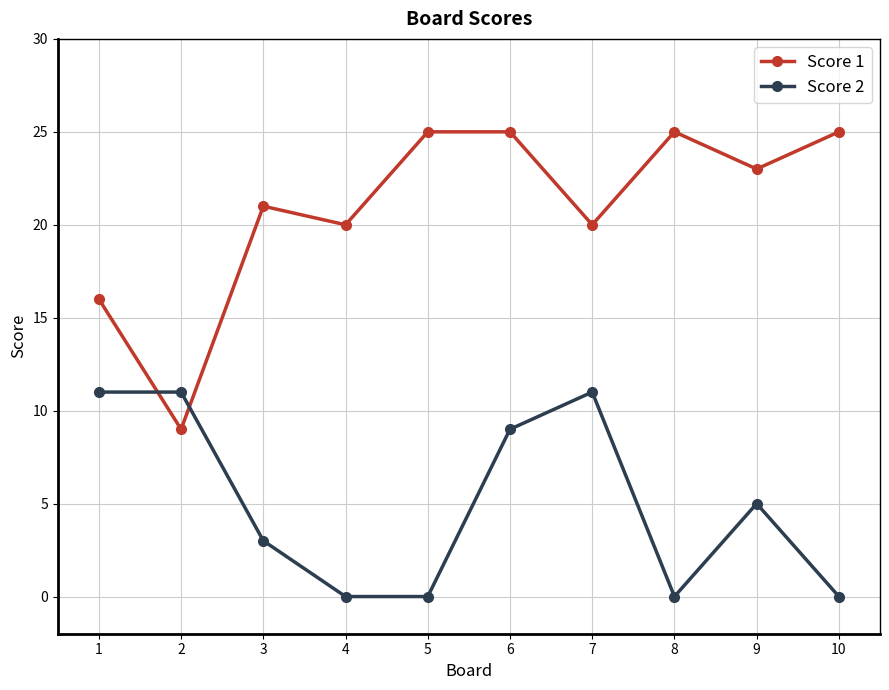

List the series in order of their peak value, lowest first.

Score 2, Score 1